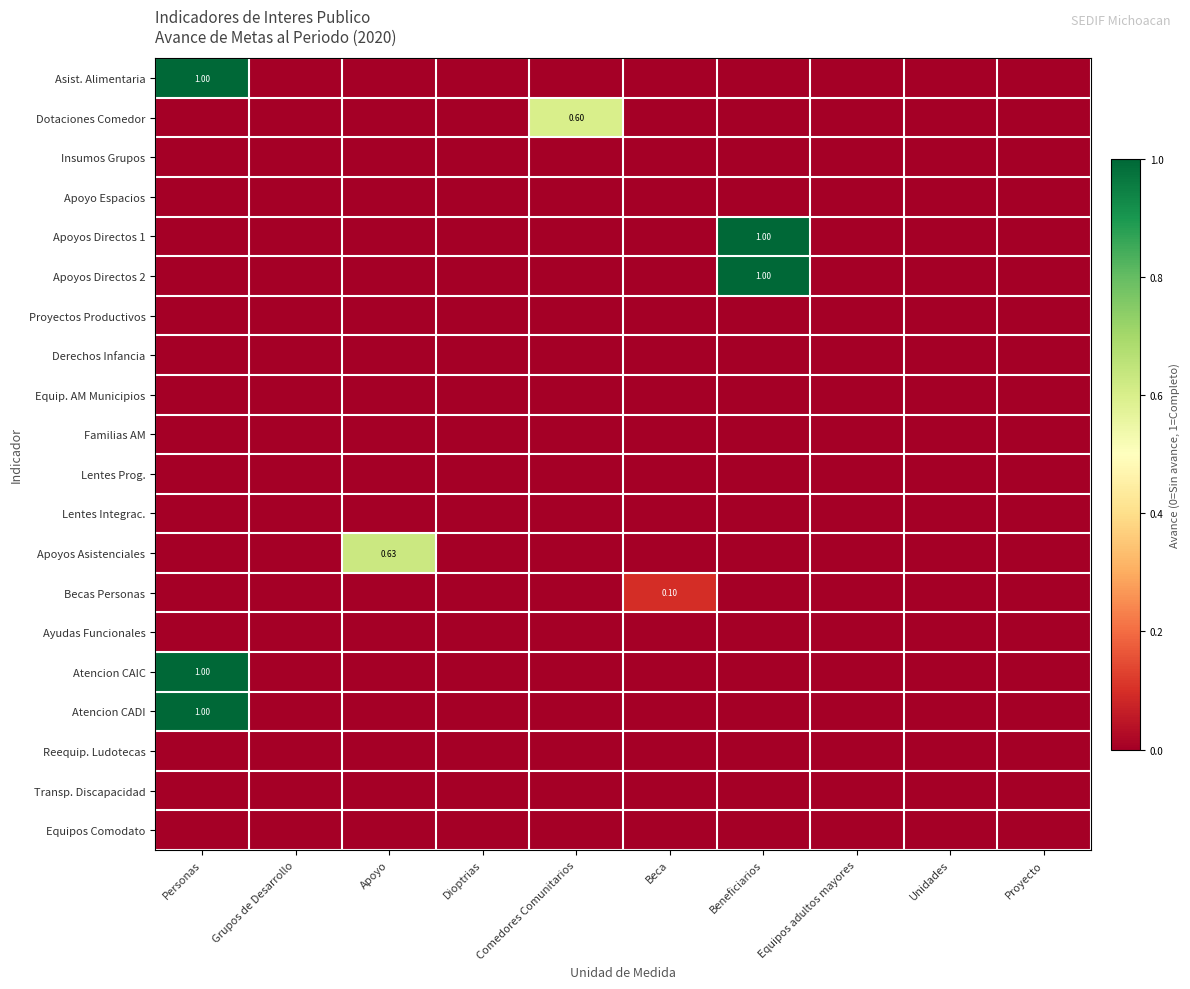

Which has a higher value, Proyecto or Dioptrias?

Proyecto